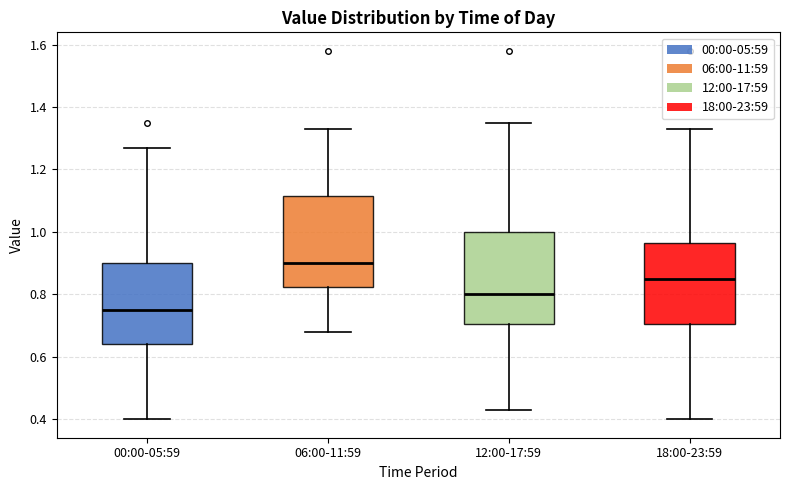

Which box's median line is the lowest?

00:00-05:59